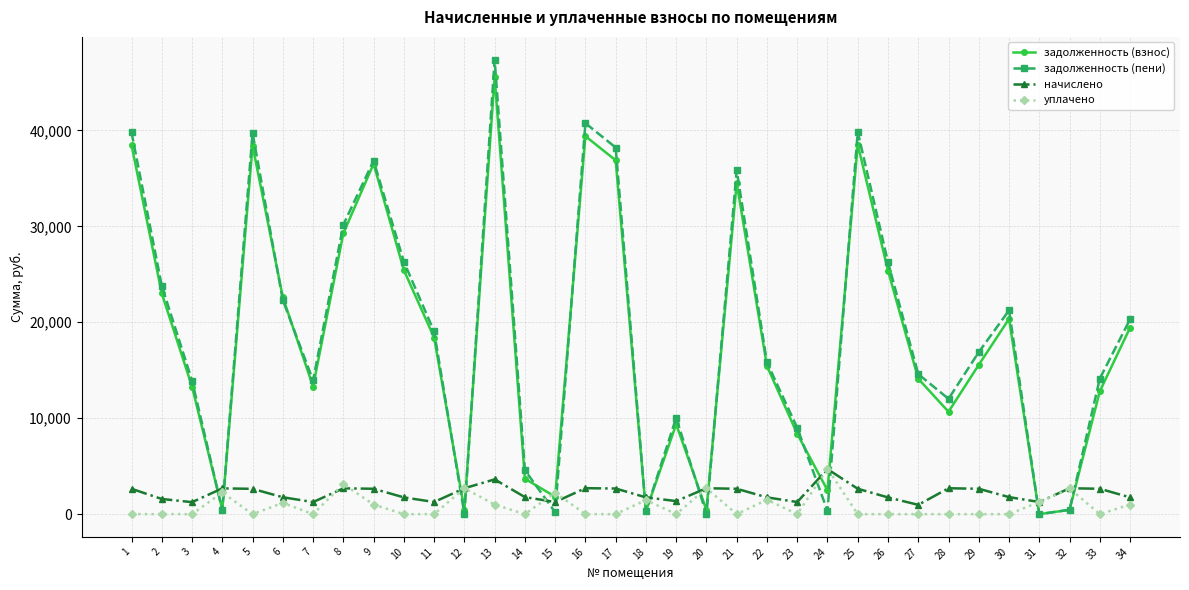

Which category has the highest value in the уплачено series?

24